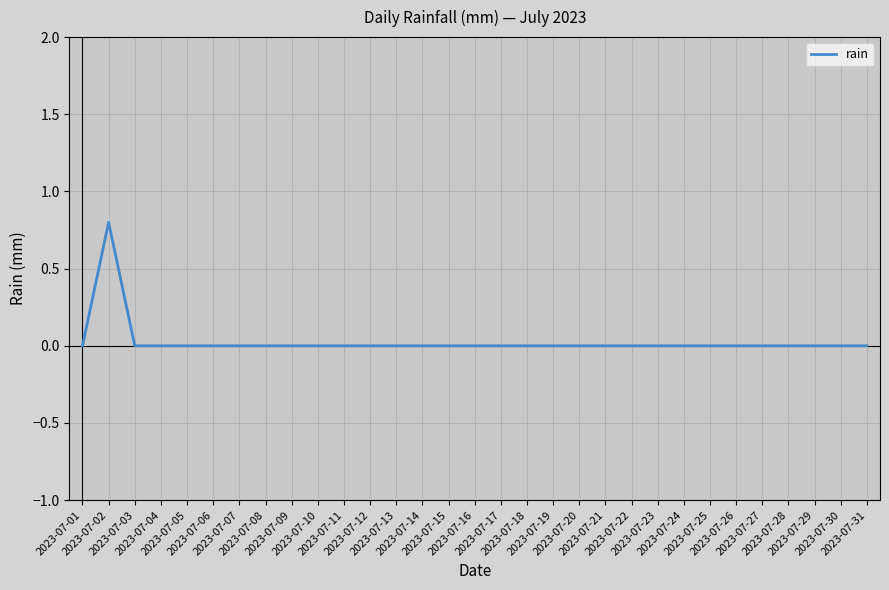

How many categories are shown in the chart?

31